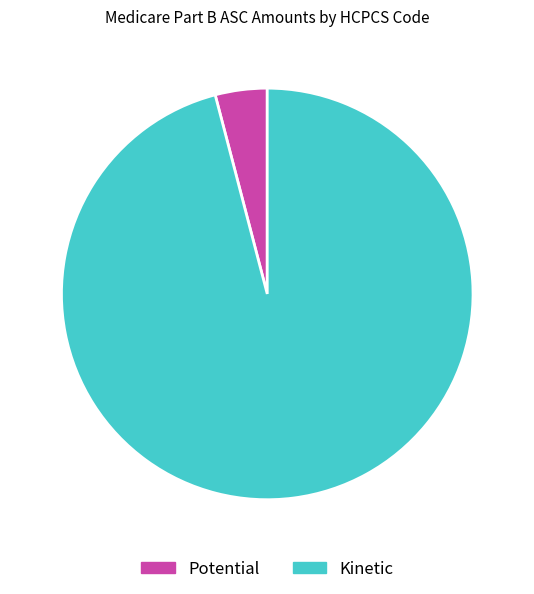

The Kinetic slice represents 82% of the pie. True or false?

False